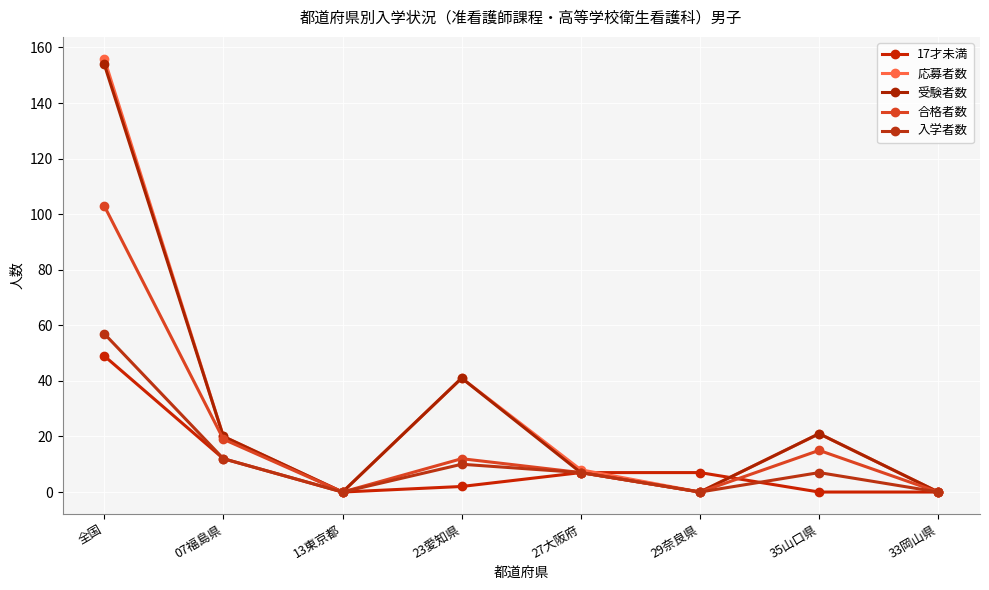

How many values in the 合格者数 series are below 12?

4